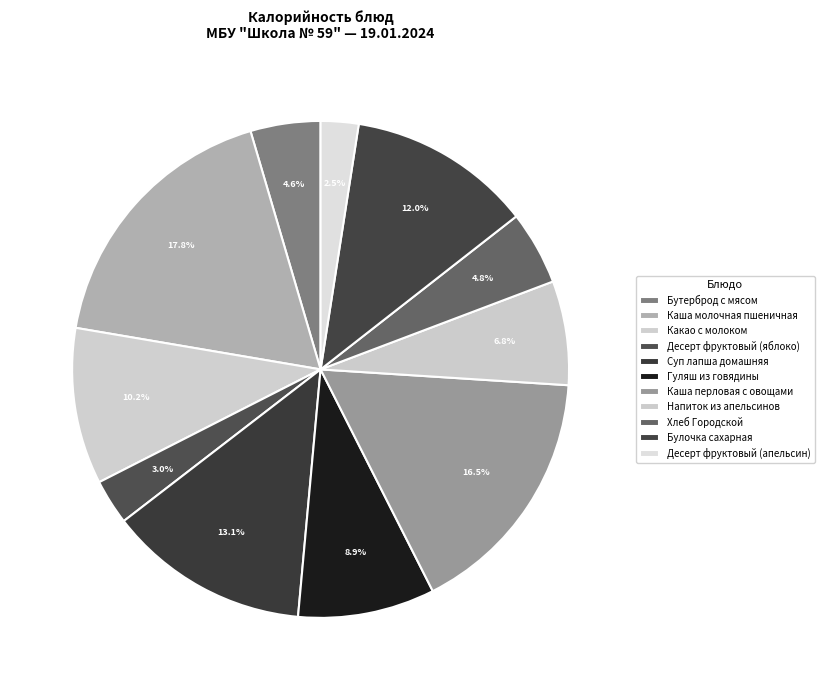

Which slice is the smallest?

Десерт фруктовый (апельсин)